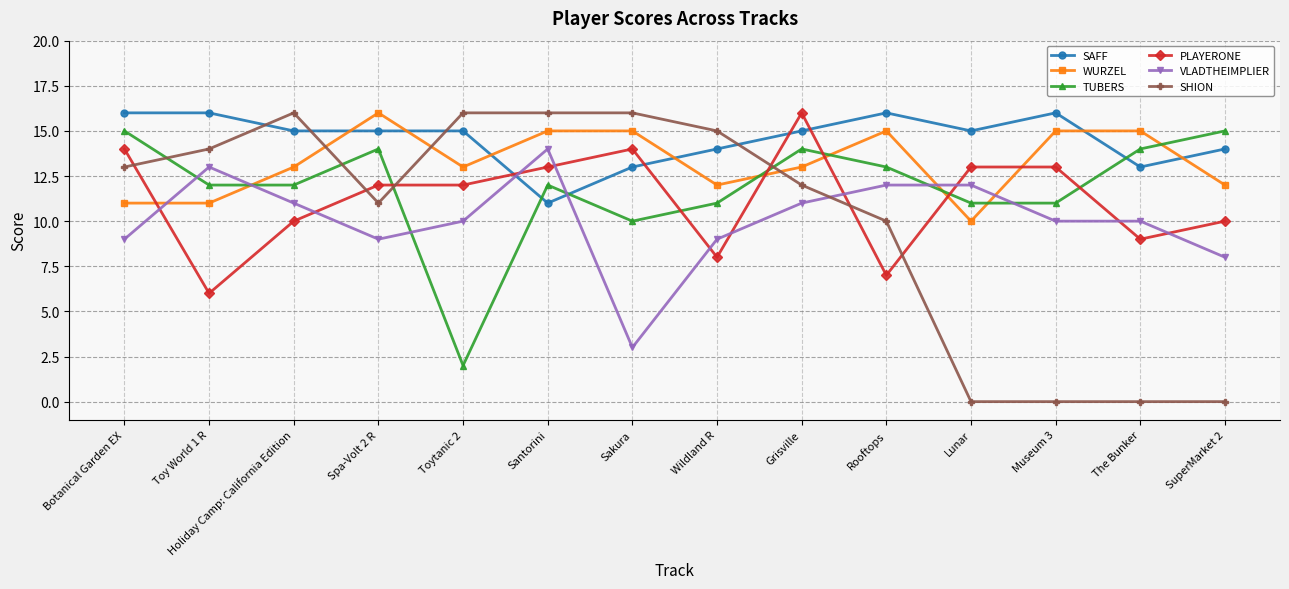

What is the difference between the highest and lowest values at Toytanic 2?

14